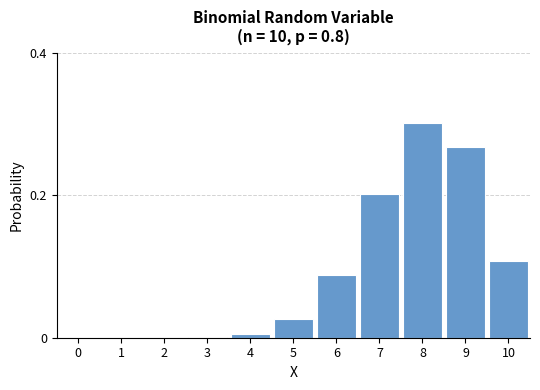

Between 7 and 6, which is larger?

7